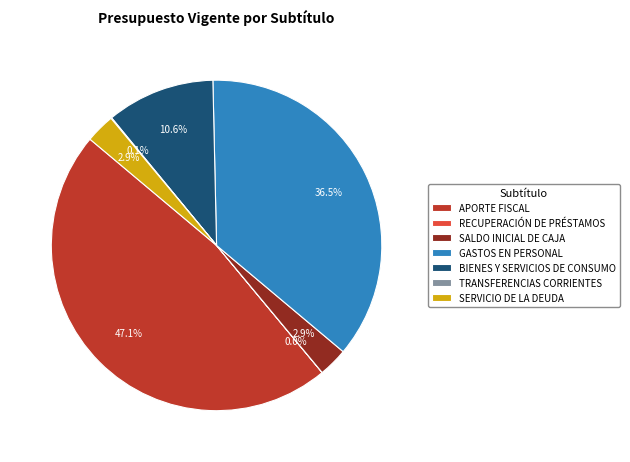

Does SERVICIO DE LA DEUDA account for over 50% of the chart?

No